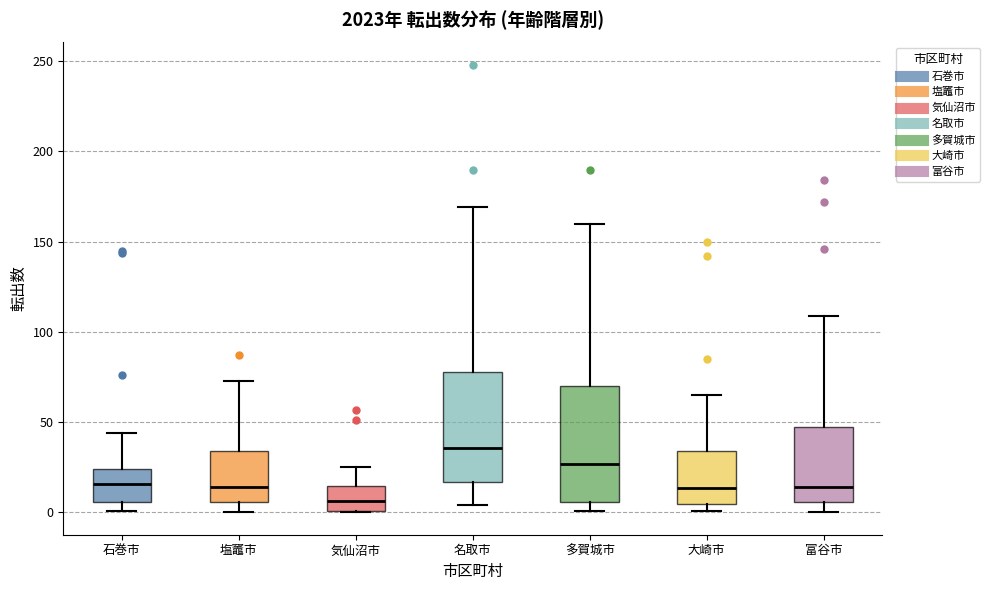

Reading left to right, transcribe this box plot: for each box, give where its median line is, the range the box spans, and where its two whiskers end, as read against the y-axis. The values are not printed on the chart, so give them approximately, as read against the axis.

石巻市: median 15, box 5 to 25, whiskers 0 to 45
塩竈市: median 15, box 5 to 35, whiskers 0 to 75
気仙沼市: median 5, box 0 to 15, whiskers 0 to 25
名取市: median 35, box 15 to 80, whiskers 5 to 170
多賀城市: median 25, box 5 to 70, whiskers 0 to 160
大崎市: median 15, box 5 to 35, whiskers 0 to 65
富谷市: median 15, box 5 to 50, whiskers 0 to 110